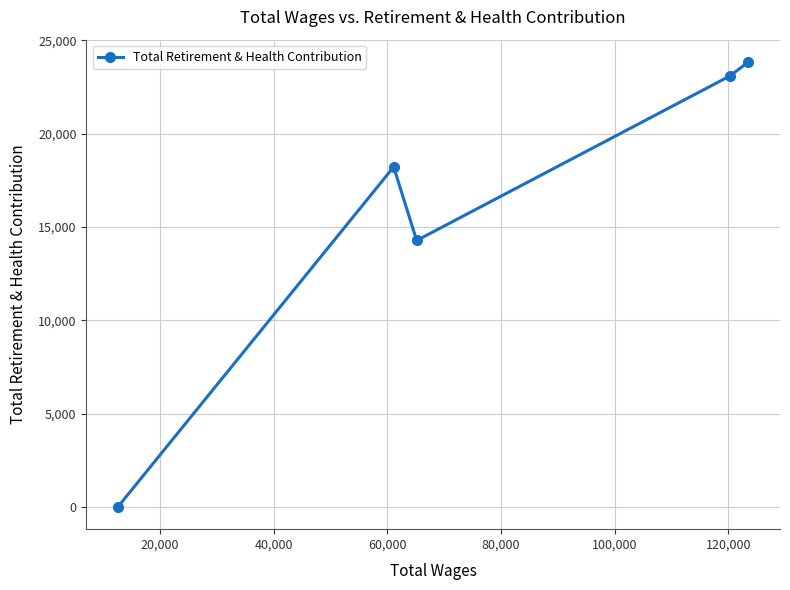

How many values are above zero?

4